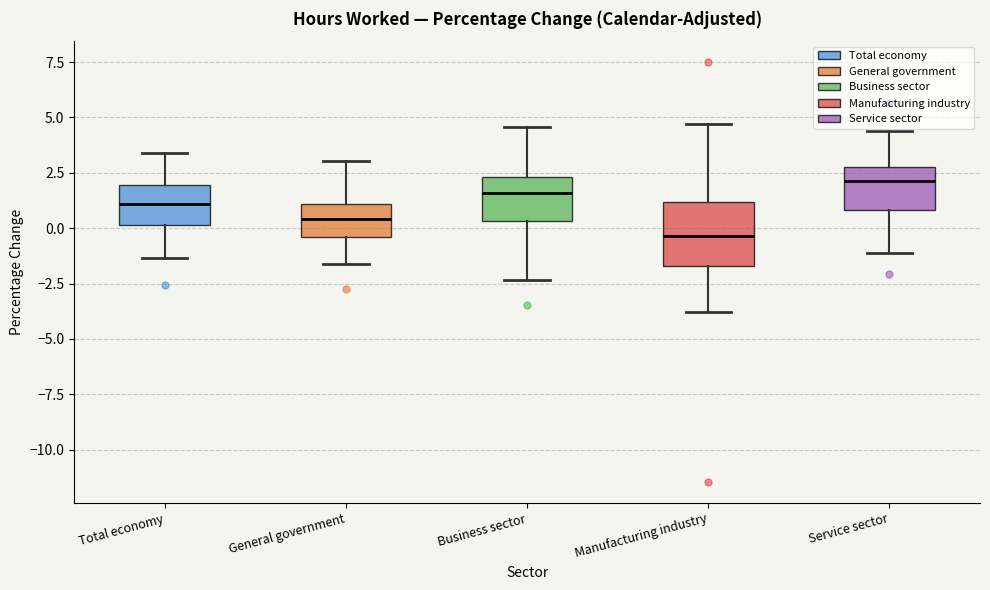

Reading left to right, transcribe this box plot: for each box, give where its median line is, the range the box spans, and where its two whiskers end, as read against the y-axis. The values are not printed on the chart, so give them approximately, as read against the axis.

Total economy: median 1.0, box 0.0 to 2.0, whiskers -1.5 to 3.5
General government: median 0.5, box -0.5 to 1.0, whiskers -1.5 to 3.0
Business sector: median 1.5, box 0.5 to 2.5, whiskers -2.5 to 4.5
Manufacturing industry: median -0.5, box -1.5 to 1.0, whiskers -4.0 to 4.5
Service sector: median 2.0, box 1.0 to 2.5, whiskers -1.0 to 4.5